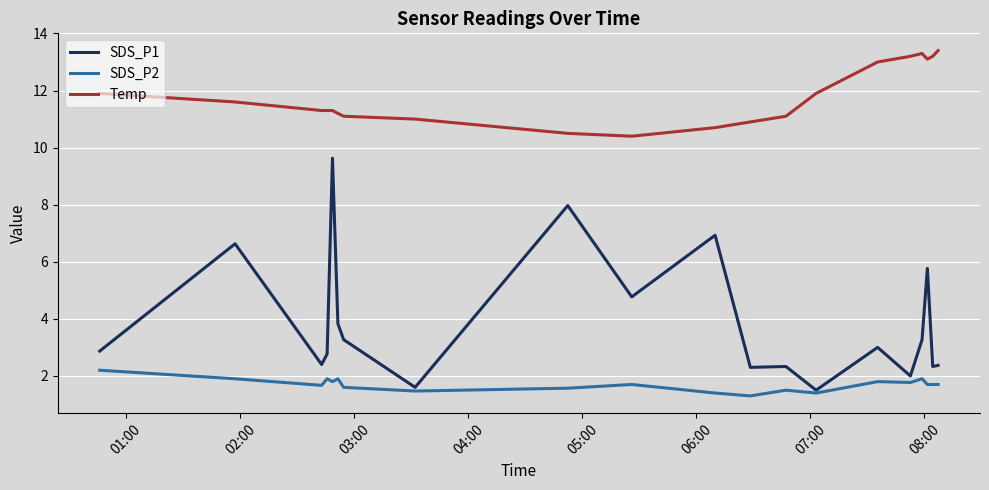

Which series has the largest total across all categories?

Temp